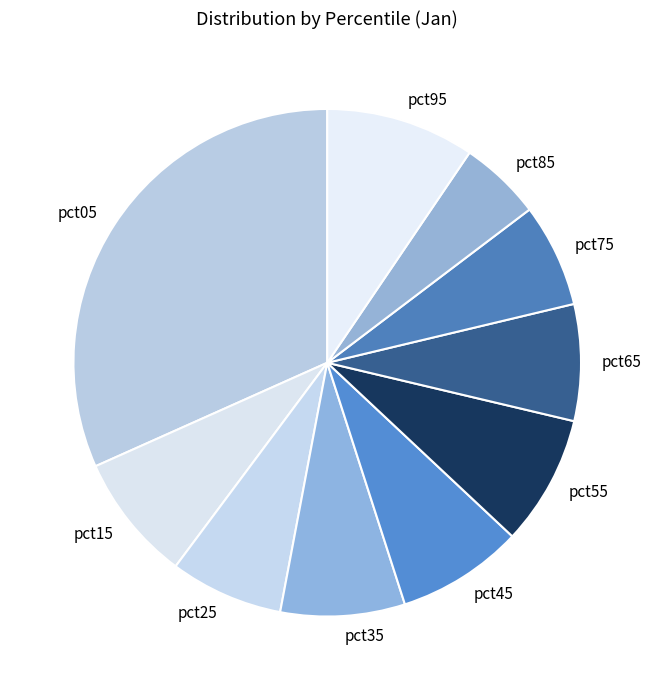

Does any single category account for the majority?

No